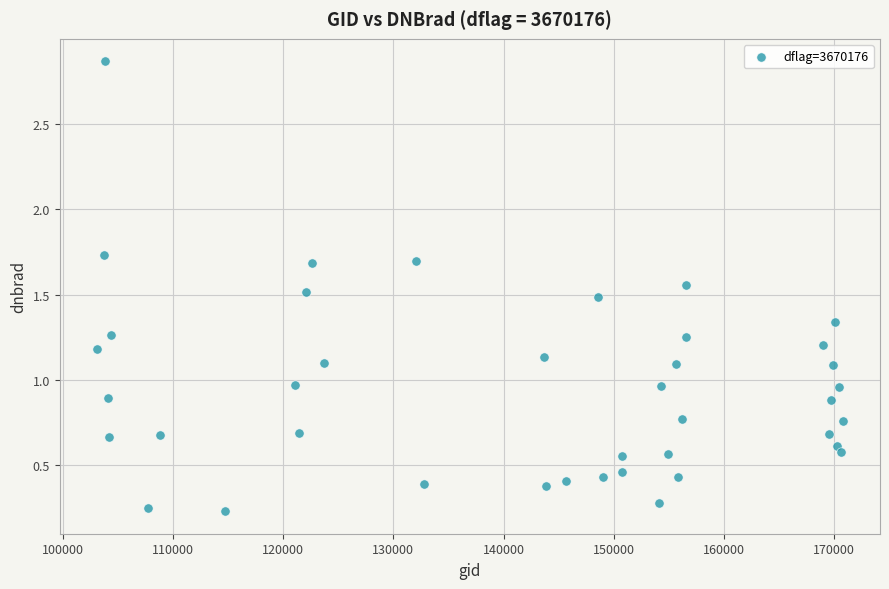

What is the range of Y values (max minus min)?

2.6